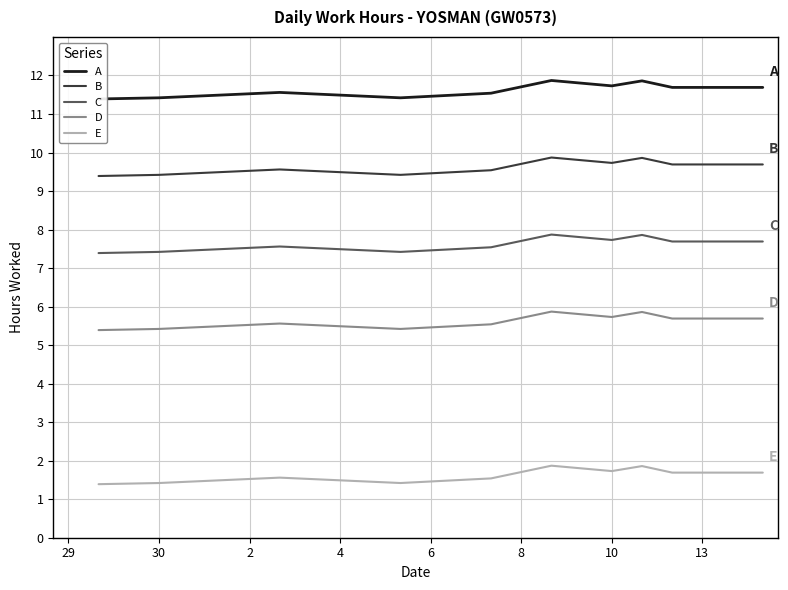

Which series has the largest total across all categories?

A